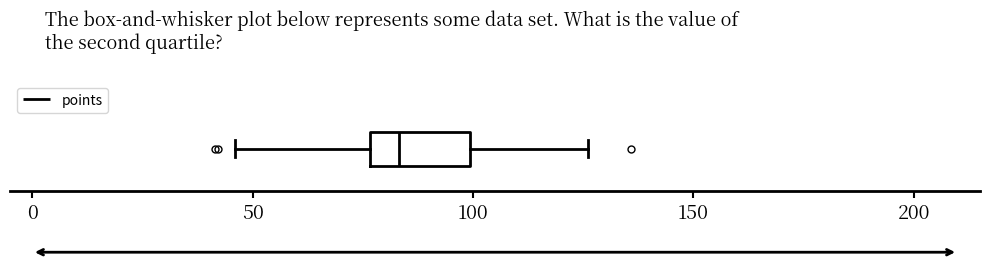

Where is the right edge of the box on the x-axis? The values are not printed on the chart, so give them approximately, as read against the axis.

100